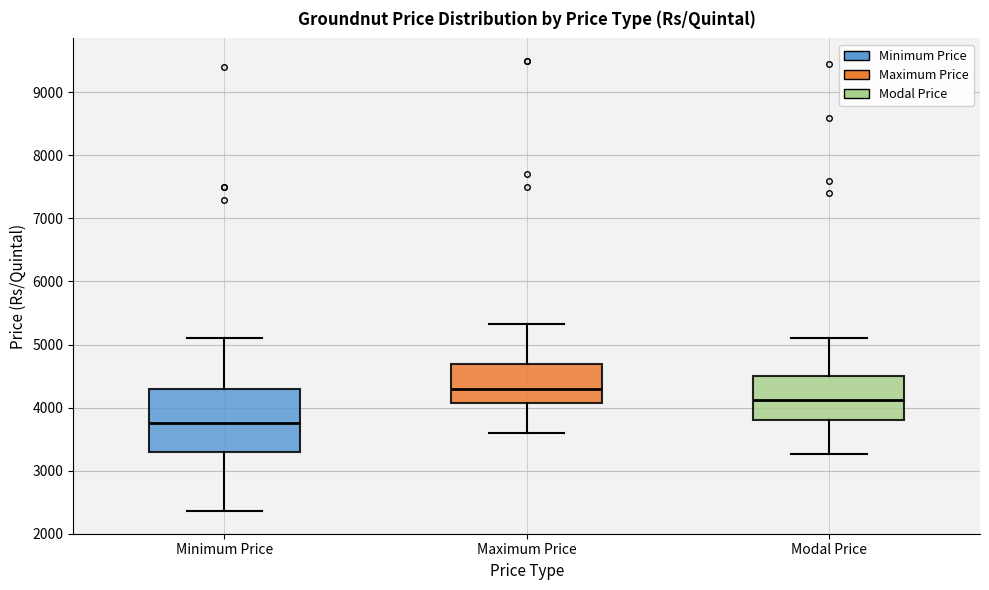

Reading left to right, transcribe this box plot: for each box, give where its median line is, the range the box spans, and where its two whiskers end, as read against the y-axis. The values are not printed on the chart, so give them approximately, as read against the axis.

Minimum Price: median 3800, box 3300 to 4300, whiskers 2400 to 5100
Maximum Price: median 4300, box 4100 to 4700, whiskers 3600 to 5300
Modal Price: median 4100, box 3800 to 4500, whiskers 3300 to 5100